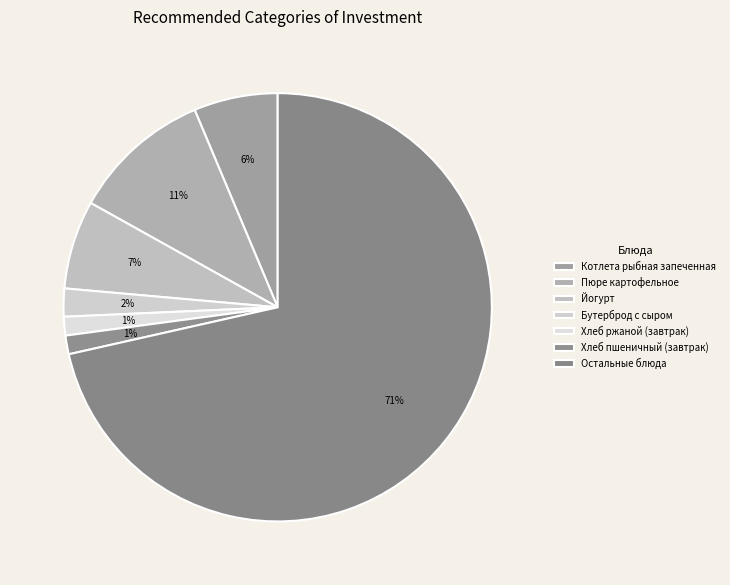

Count the number of slices in the pie.

7